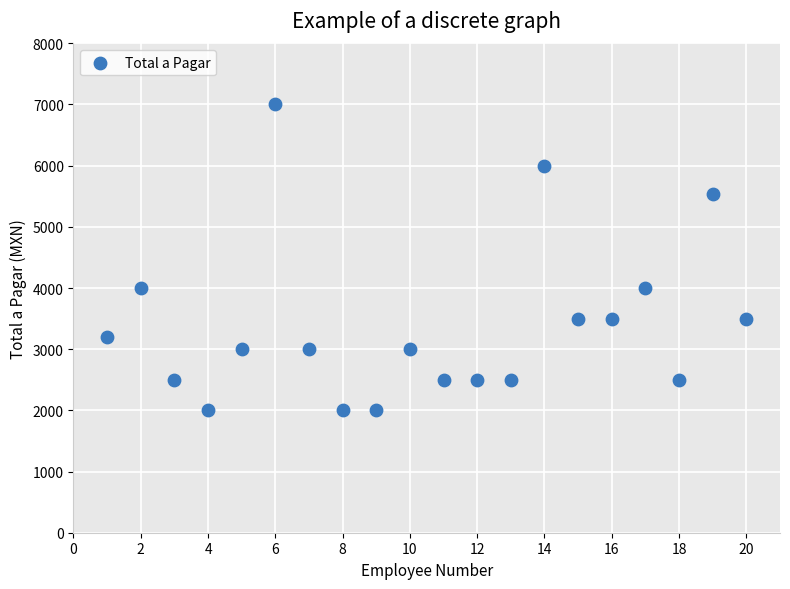

What is the range of X values (max minus min)?

19